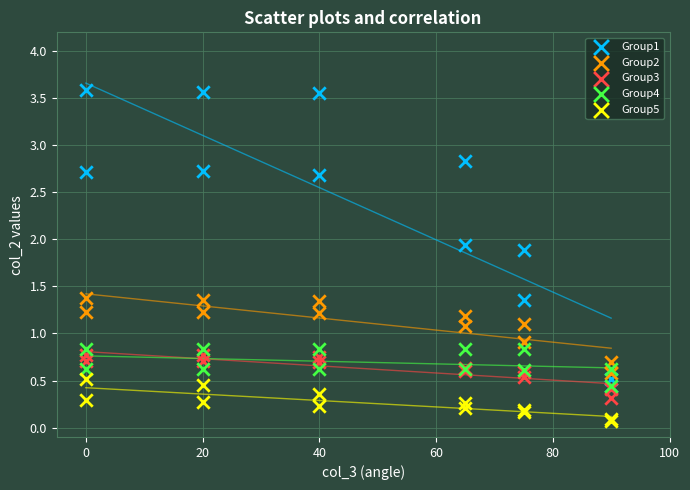

What are all the series names shown in the legend?

Group1, Group2, Group3, Group4, Group5